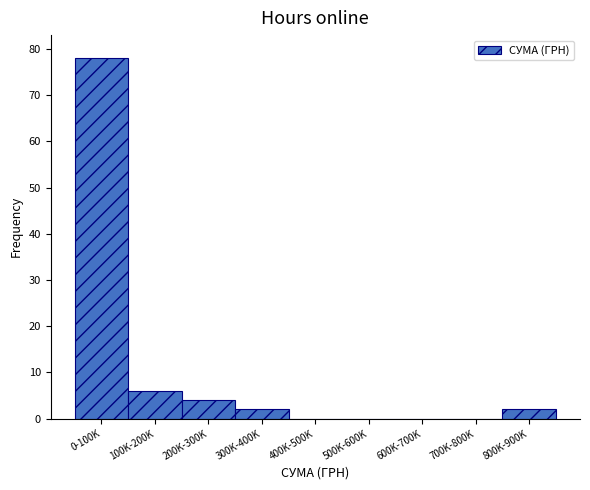

Reading left to right, transcribe all the data shown in this chart.

0-100K=78	100K-200K=6	200K-300K=4	300K-400K=2	400K-500K=0	500K-600K=0	600K-700K=0	700K-800K=0	800K-900K=2